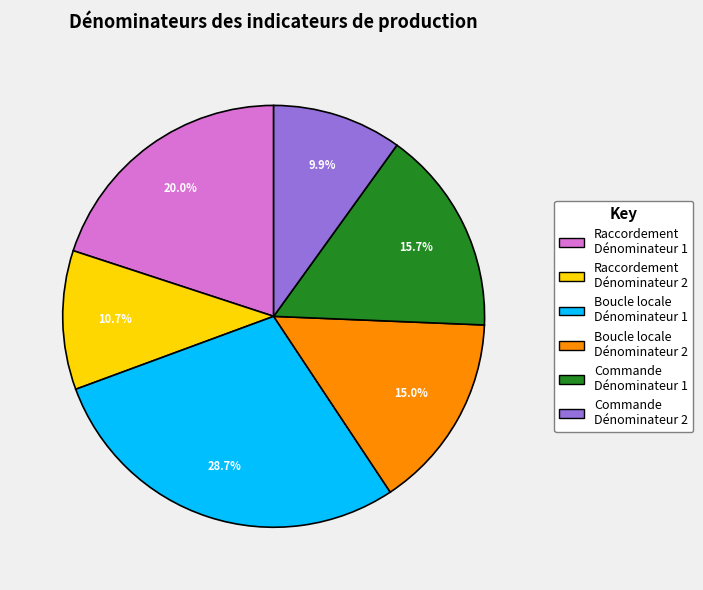

Is the sum of Commande Dénominateur 2 and Raccordement Dénominateur 1 greater than half?

No